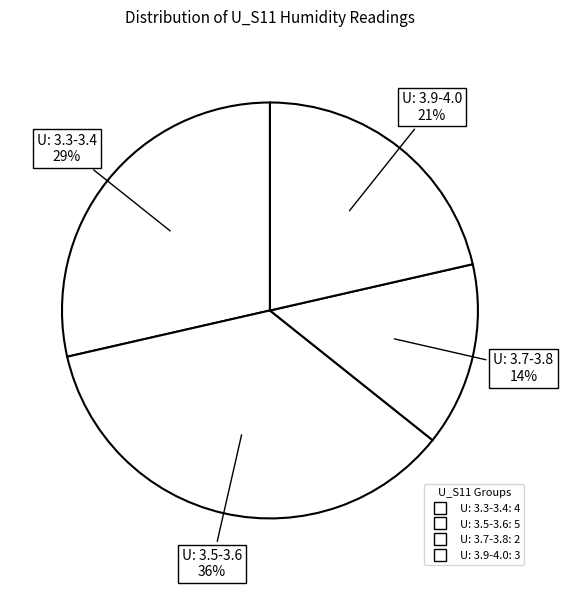

How many slices are in this pie chart?

4